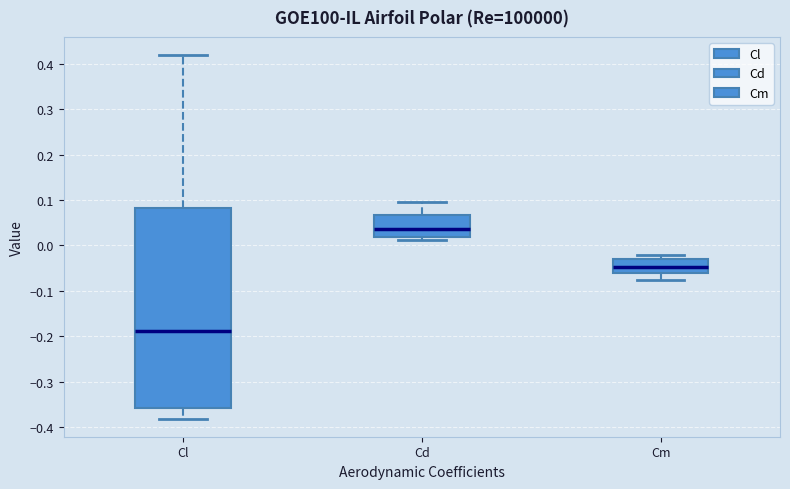

Reading left to right, read every box against the y-axis: the position of its median line, the range the box covers, and the ends of its whiskers. The values are not printed on the chart, so give them approximately, as read against the axis.

Cl: median -0.19, box -0.36 to 0.08, whiskers -0.38 to 0.42
Cd: median 0.04, box 0.02 to 0.07, whiskers 0.01 to 0.09
Cm: median -0.05, box -0.06 to -0.03, whiskers -0.08 to -0.02